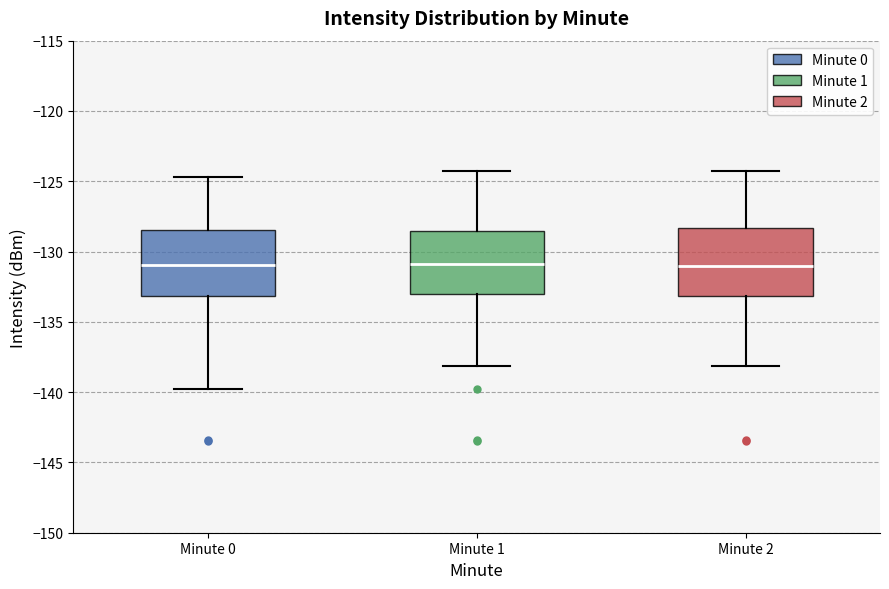

Where does the lower whisker of the box for Minute 0 end on the y-axis? The values are not printed on the chart, so give them approximately, as read against the axis.

-140.0